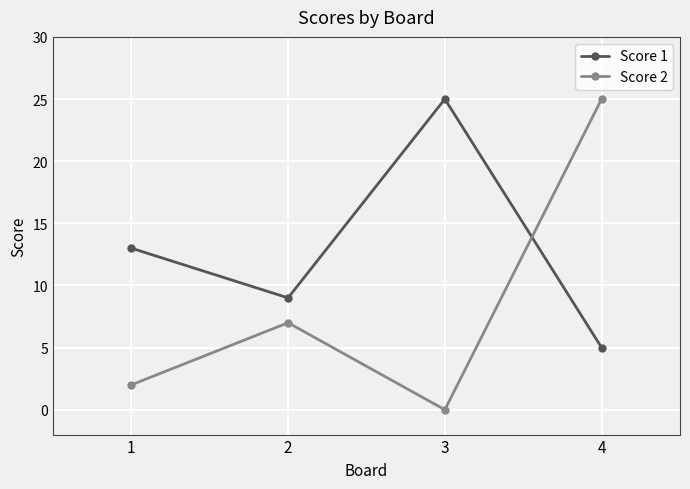

Does the chart display data point markers on the line(s)?

Yes